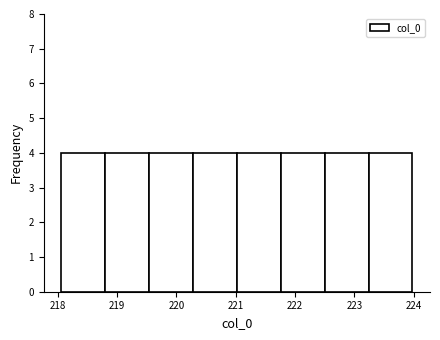

Reading left to right, list every bar in this chart as the range it spans on the x-axis followed by its height. Neither the bar edges nor the heights are printed on the chart, so give them approximately, as read against the axes.

218.1 to 218.8: 4
218.8 to 219.5: 4
219.5 to 220.3: 4
220.3 to 221.0: 4
221.0 to 221.8: 4
221.8 to 222.5: 4
222.5 to 223.2: 4
223.2 to 224.0: 4